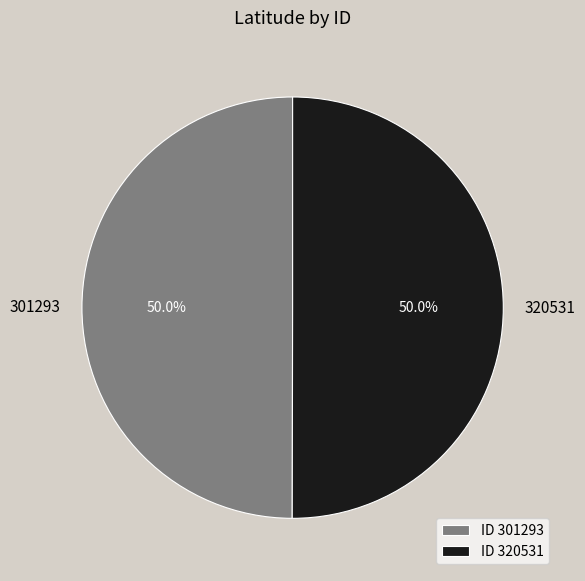

Is the sum of 320531 and 301293 greater than half?

Yes